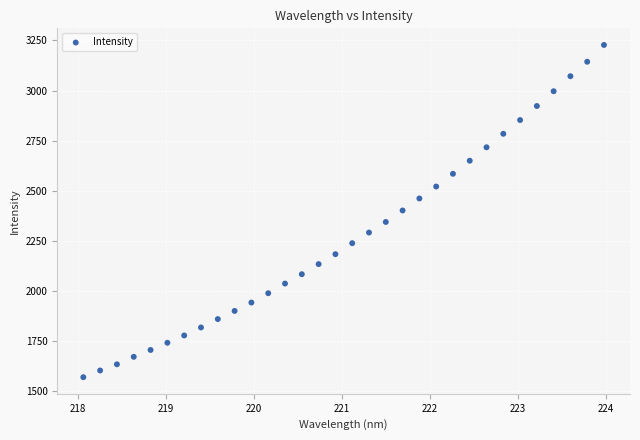

What is the range of X values (max minus min)?

5.9